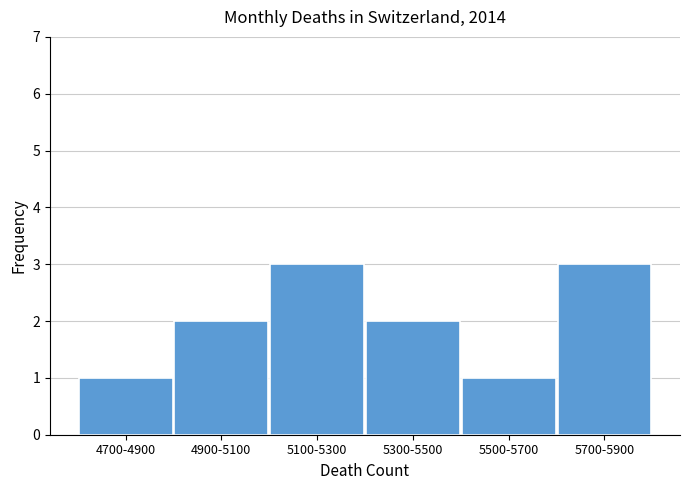

Reading left to right, list all the values displayed in this chart.

4700-4900=1	4900-5100=2	5100-5300=3	5300-5500=2	5500-5700=1	5700-5900=3